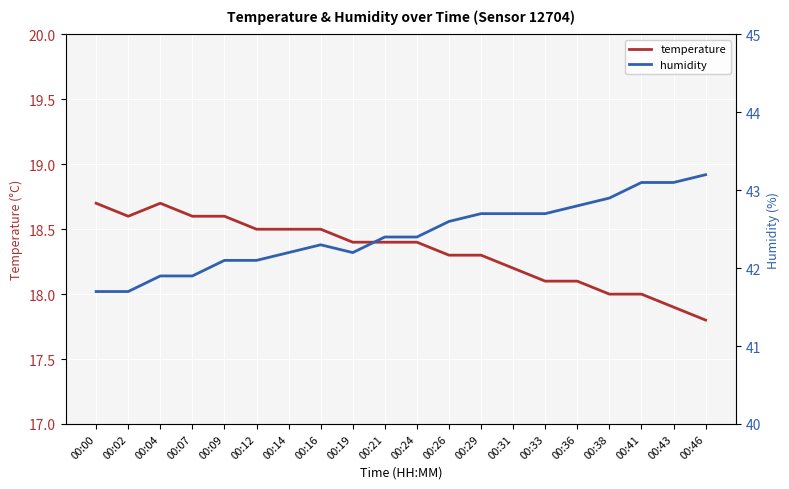

What is the minimum value for humidity?

41.7